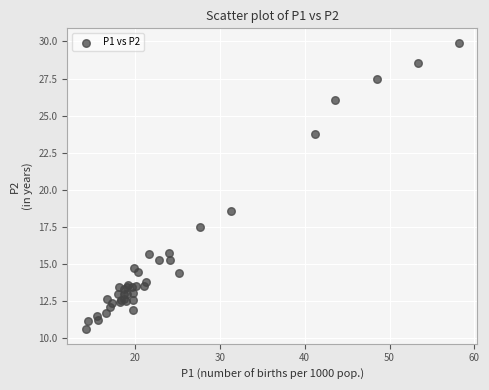

What Y value in the scatter plot is closest to 20?

18.6